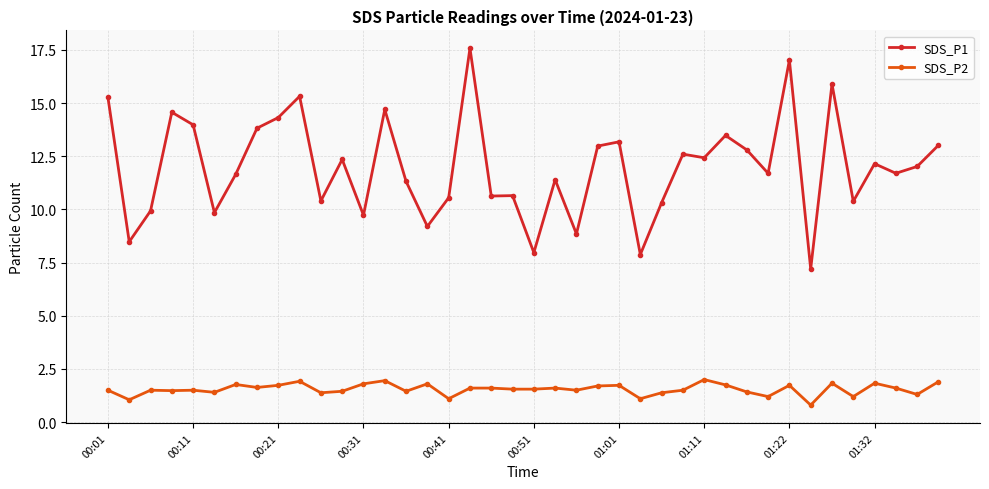

What is the greatest value displayed?

17.6